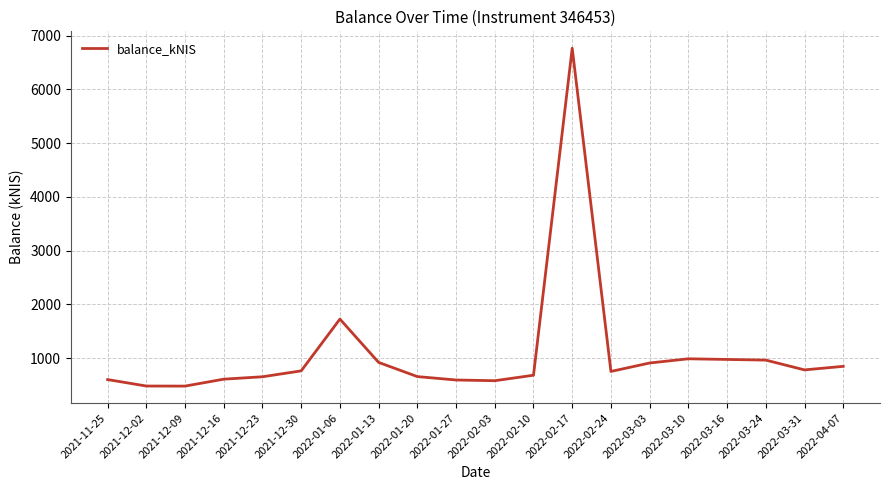

Which label corresponds to the largest value in the chart?

2022-02-17